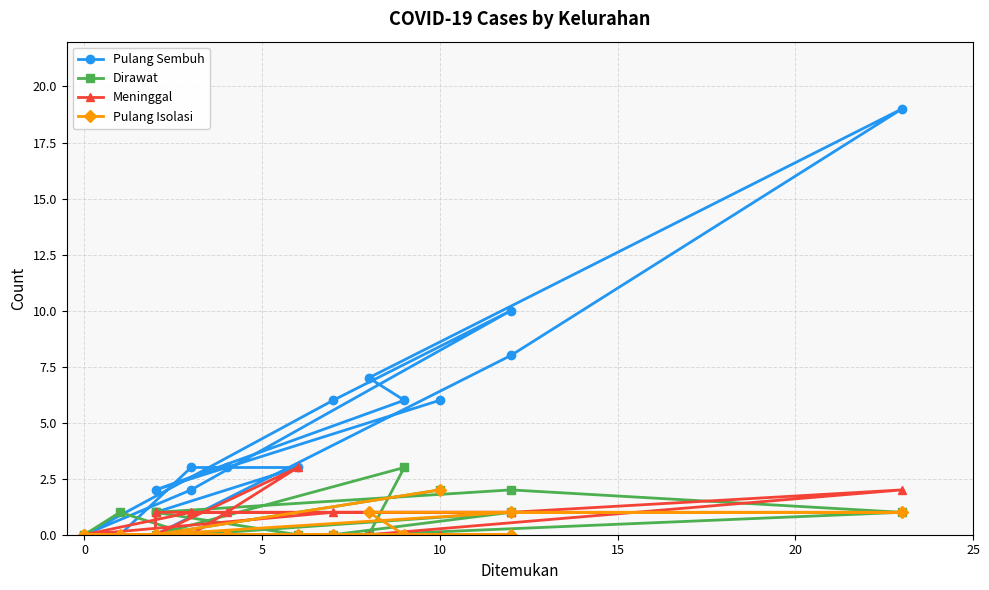

Which series changed the most between 10 and 16?

Pulang Sembuh